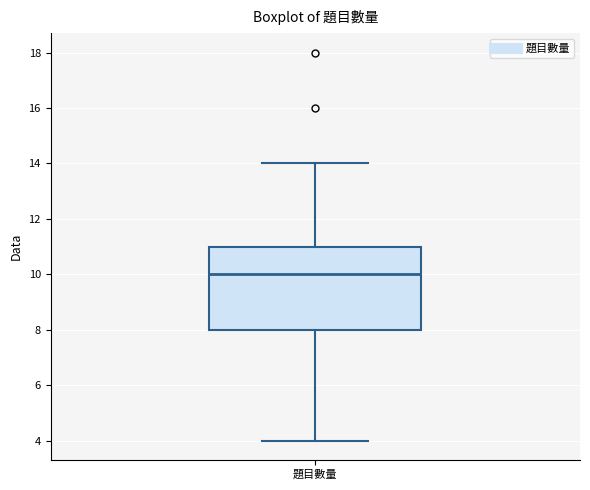

Where is the upper edge of the box for 題目數量 on the y-axis? The values are not printed on the chart, so give them approximately, as read against the axis.

11